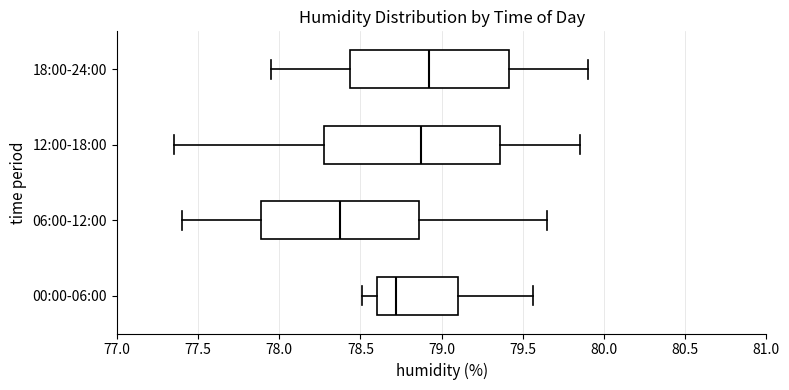

Comparing the boxes themselves (not the whiskers), which one is the widest?

12:00-18:00